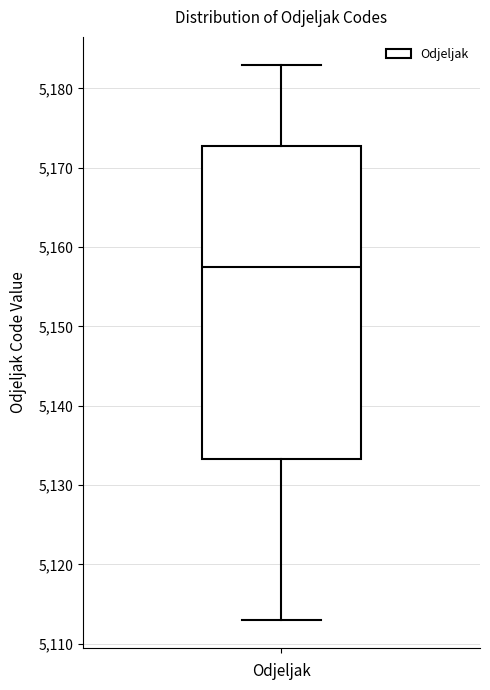

Transcribe this box plot: give where the median line is, the range the box spans, and where the two whiskers end, as read against the y-axis. The values are not printed on the chart, so give them approximately, as read against the axis.

median 5158, box 5133 to 5173, whiskers 5113 to 5183